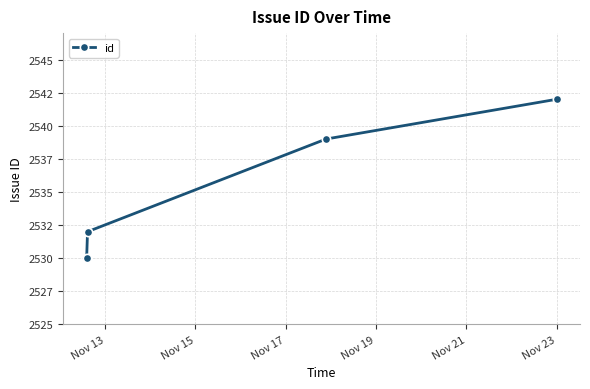

Does the chart have visible grid lines?

Yes